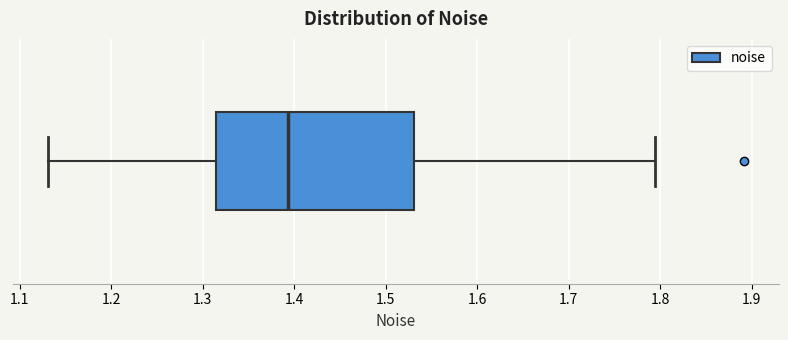

Read this box plot against the x-axis: the position of the median line, the range covered by the box, and the ends of both whiskers. The values are not printed on the chart, so give them approximately, as read against the axis.

median 1.39, box 1.31 to 1.53, whiskers 1.13 to 1.79